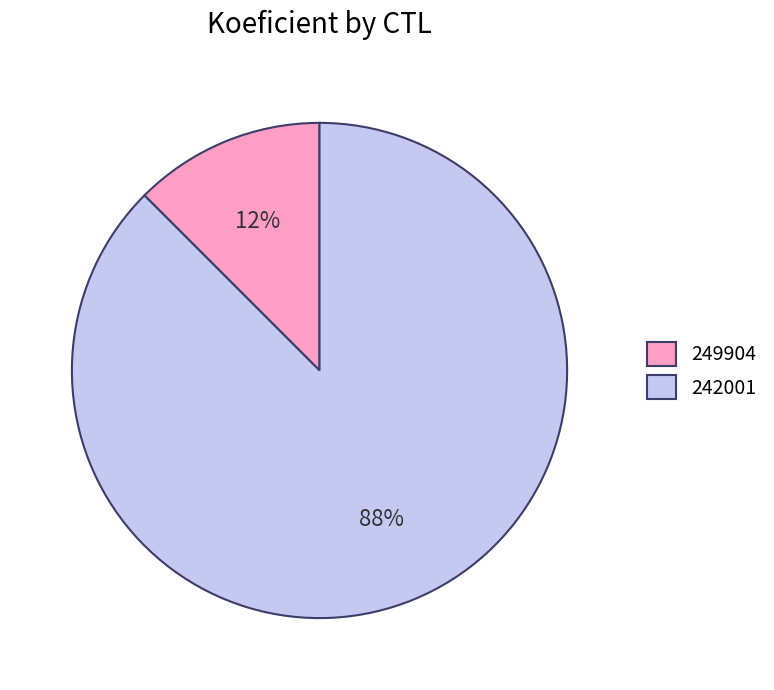

Rank the categories by value from lowest to highest.

249904, 242001